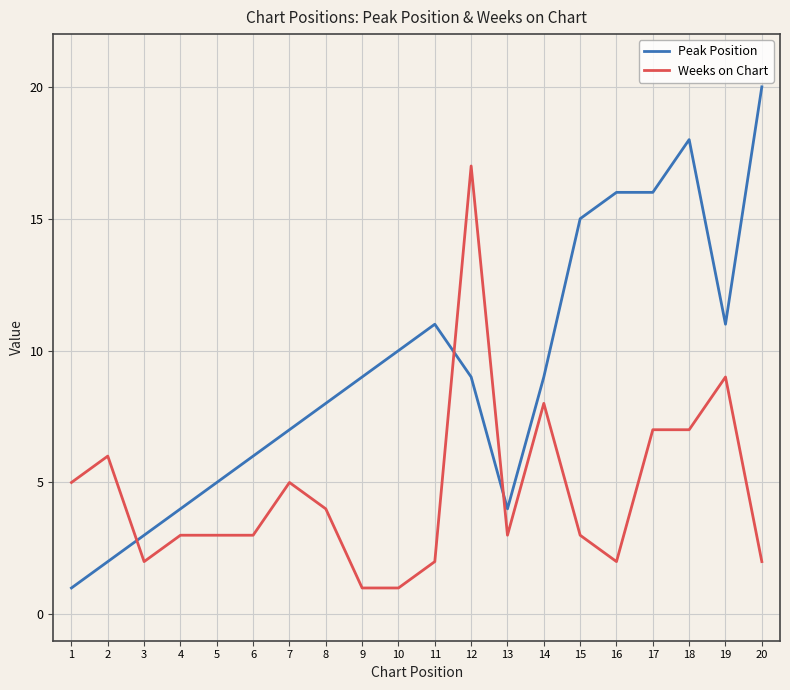

At which label is Peak Position closest to 10?

10